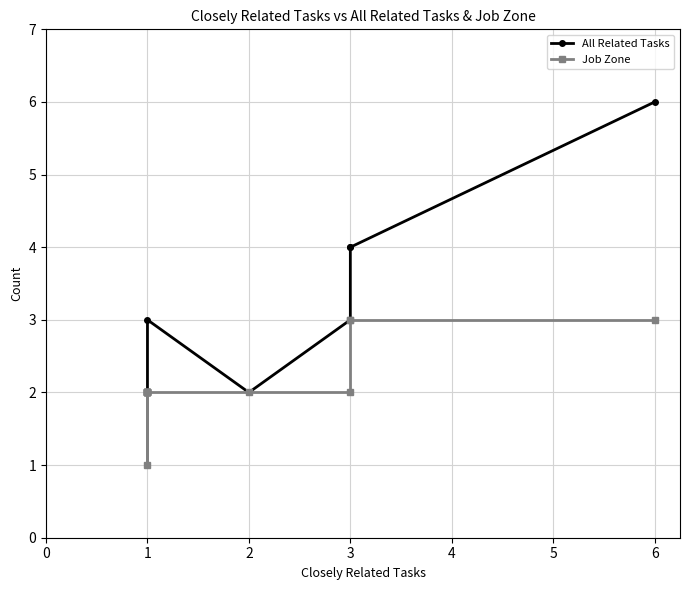

Between 8 and 13, which series saw the biggest shift?

All Related Tasks